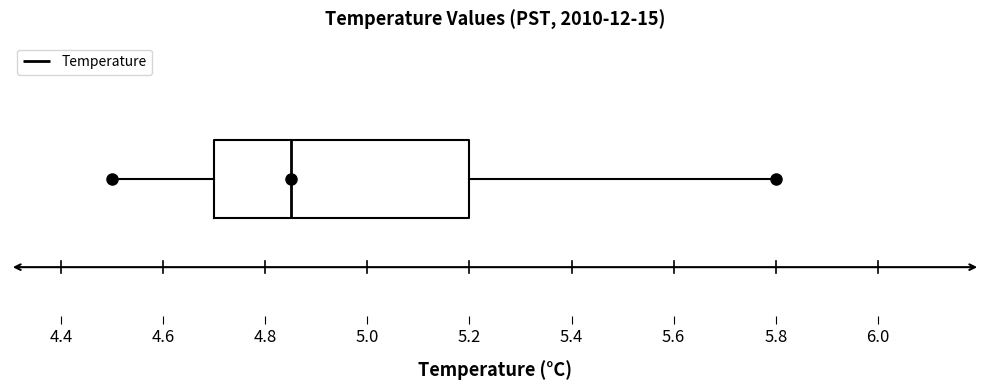

Where does the left whisker of the box end on the x-axis? The values are not printed on the chart, so give them approximately, as read against the axis.

4.50